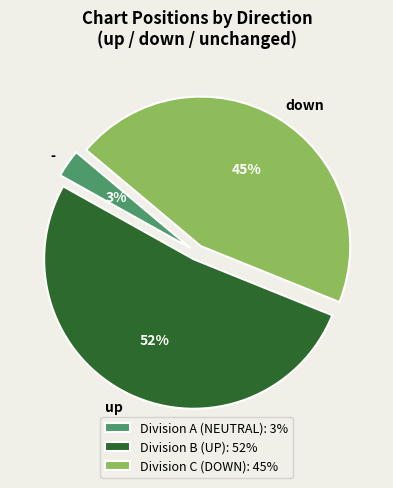

Count the number of slices in the pie.

3